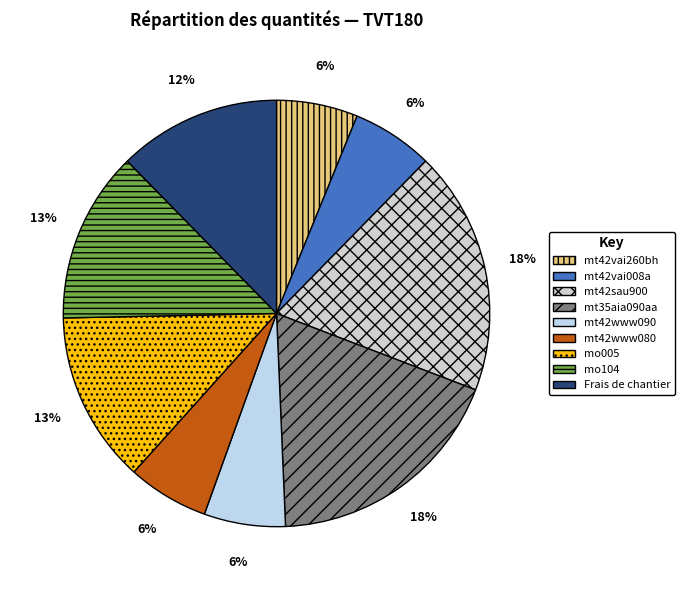

What percentage is the mo005 slice, to the nearest percent?

13%